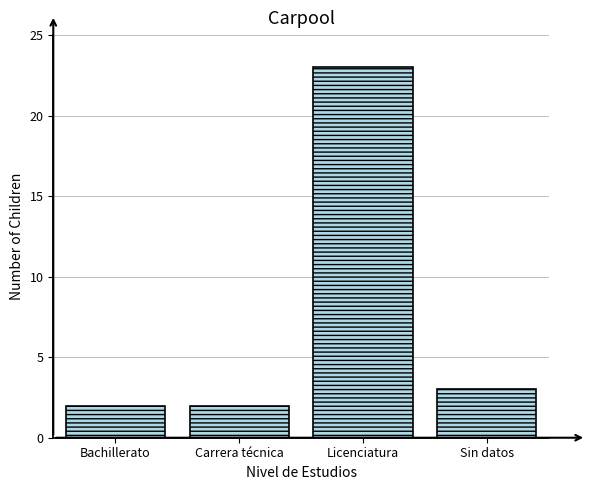

Reading right to left, transcribe all the data shown in this chart.

3	23	2	2